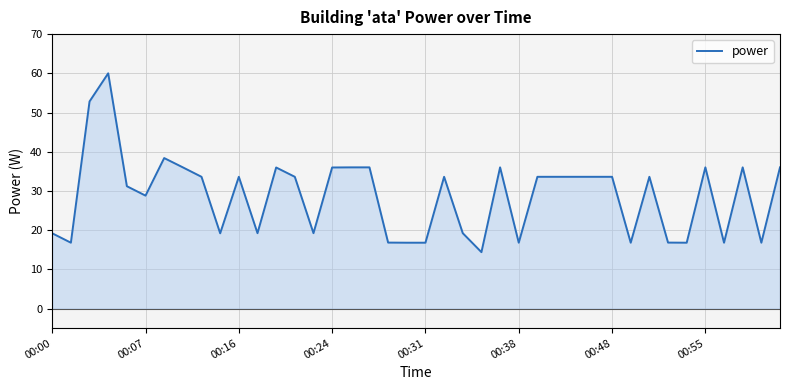

What is the difference between the maximum and minimum values?

45.6